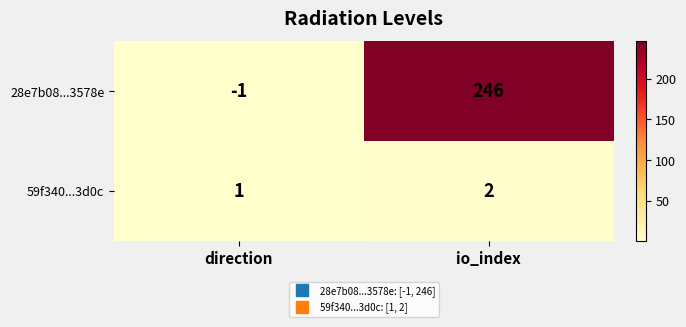

Which series has the largest total across all categories?

28e7b08...3578e